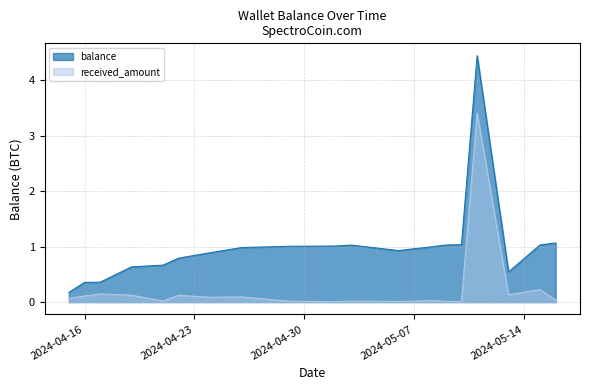

Which series has the largest total across all categories?

balance